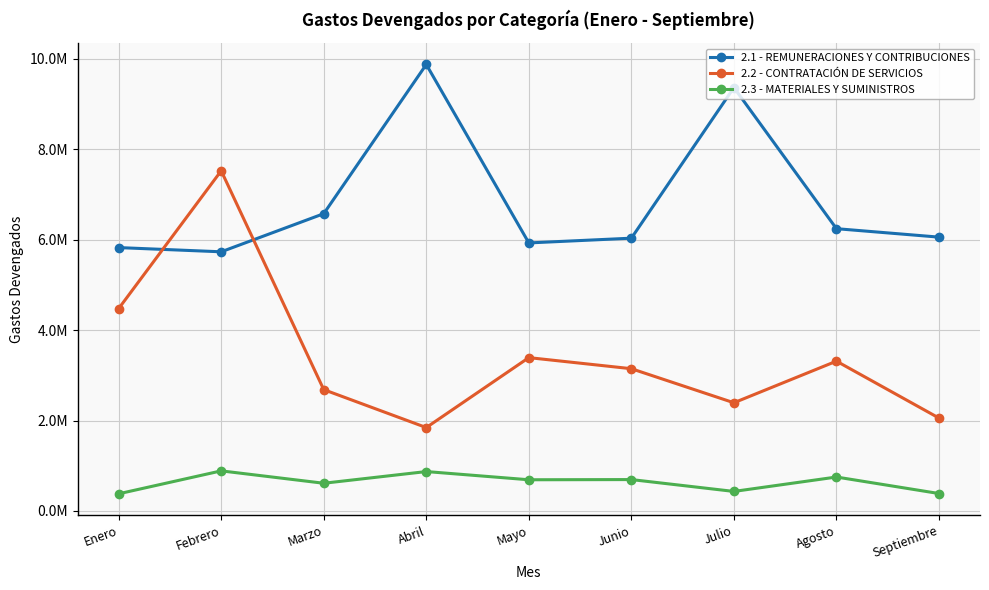

At which label does 2.1 - REMUNERACIONES Y CONTRIBUCIONES first exceed 6057205?

Marzo